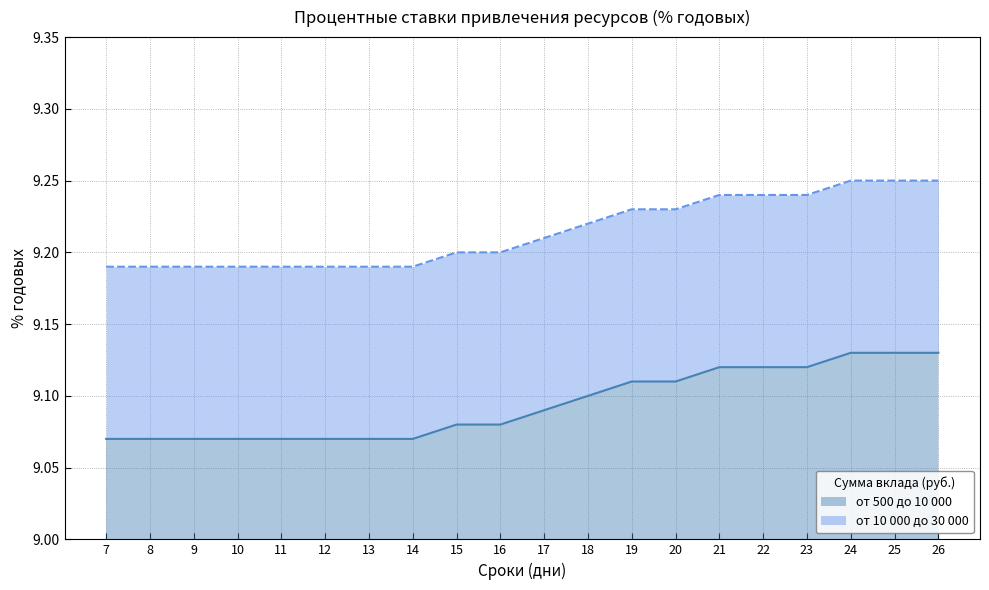

Which series has the largest total across all categories?

от 10 000 до 30 000